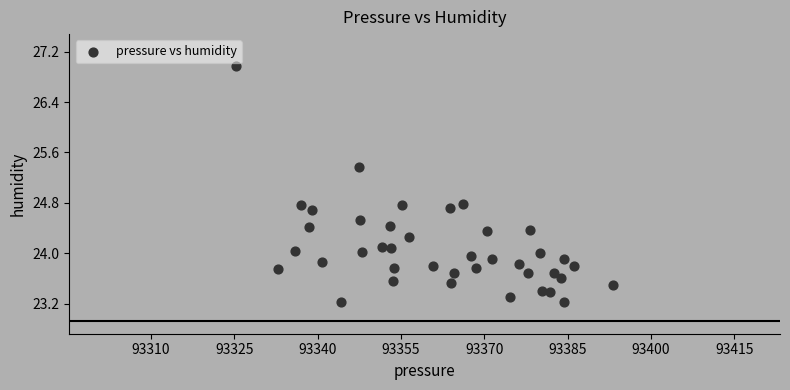

What is the range of Y values (max minus min)?

3.8